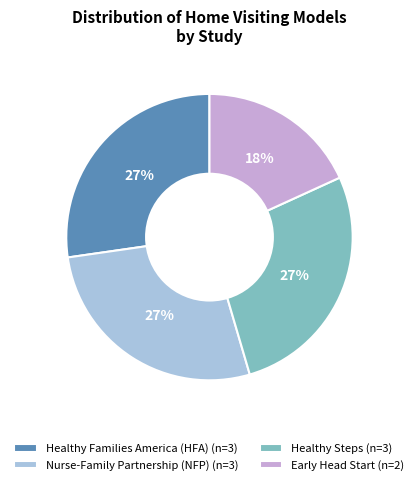

Does Other represent more than half of the total?

No